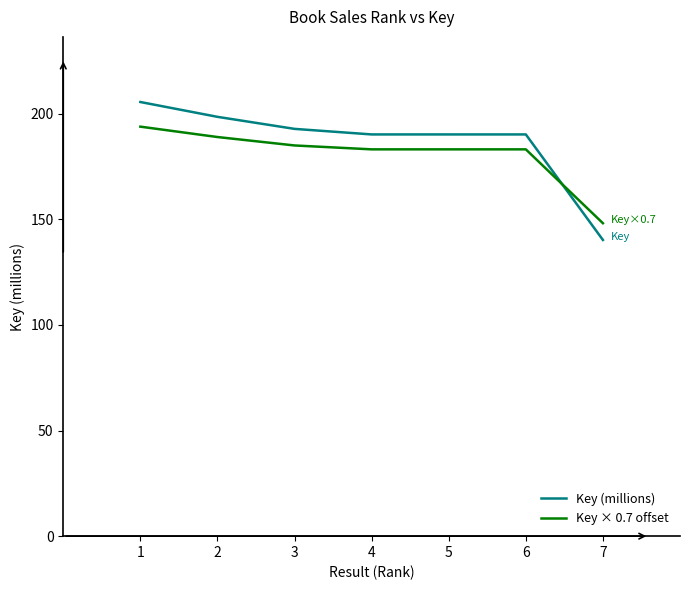

Is it true that Key × 0.7 offset equals 183.1 at 6?

True